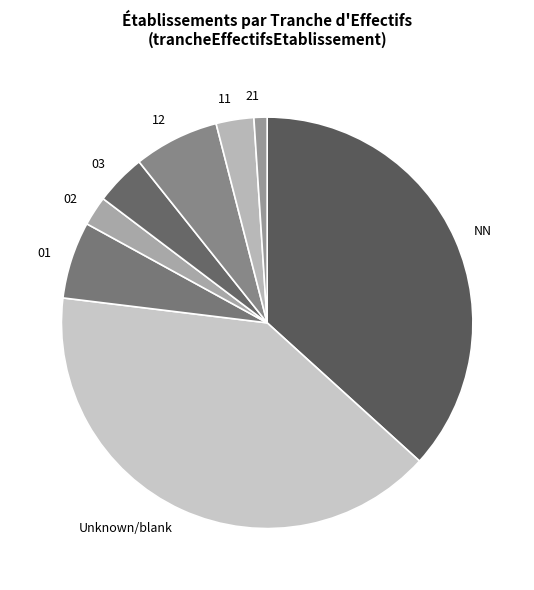

Which category has the biggest portion of the pie?

Unknown/blank